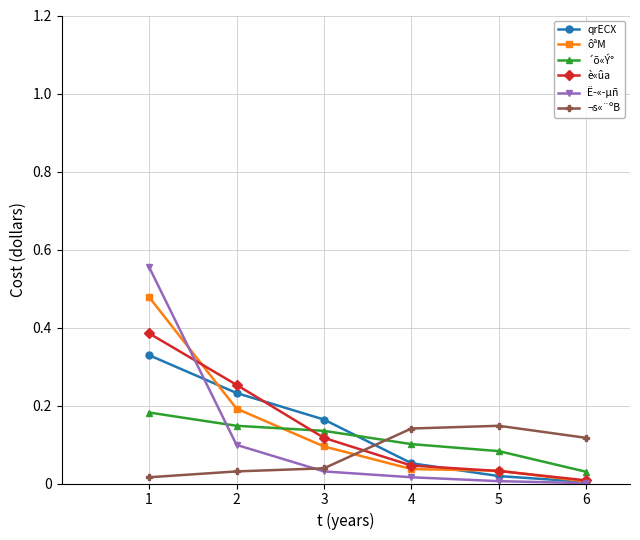

The value of ¬s«¨ºB at 2 is 0.0. True or false?

True